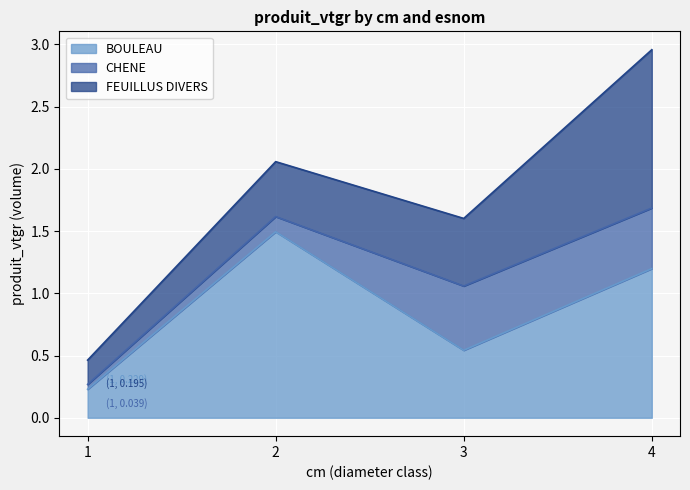

What is the difference between the maximum and minimum values in the CHENE series?

0.5